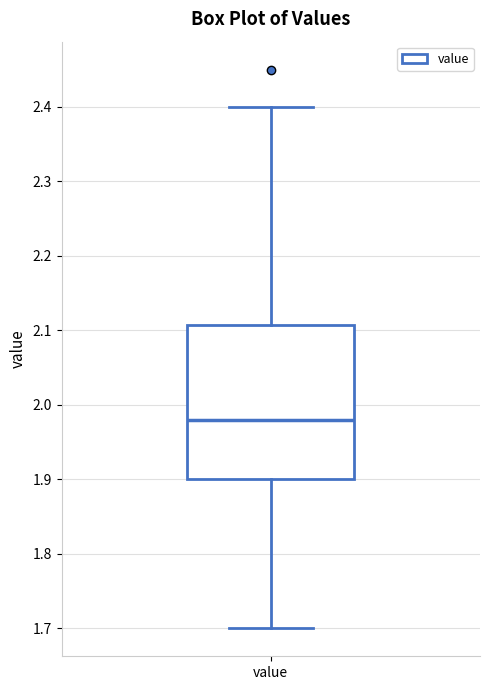

Read this box plot against the y-axis: the position of the median line, the range covered by the box, and the ends of both whiskers. The values are not printed on the chart, so give them approximately, as read against the axis.

median 1.98, box 1.90 to 2.11, whiskers 1.70 to 2.40